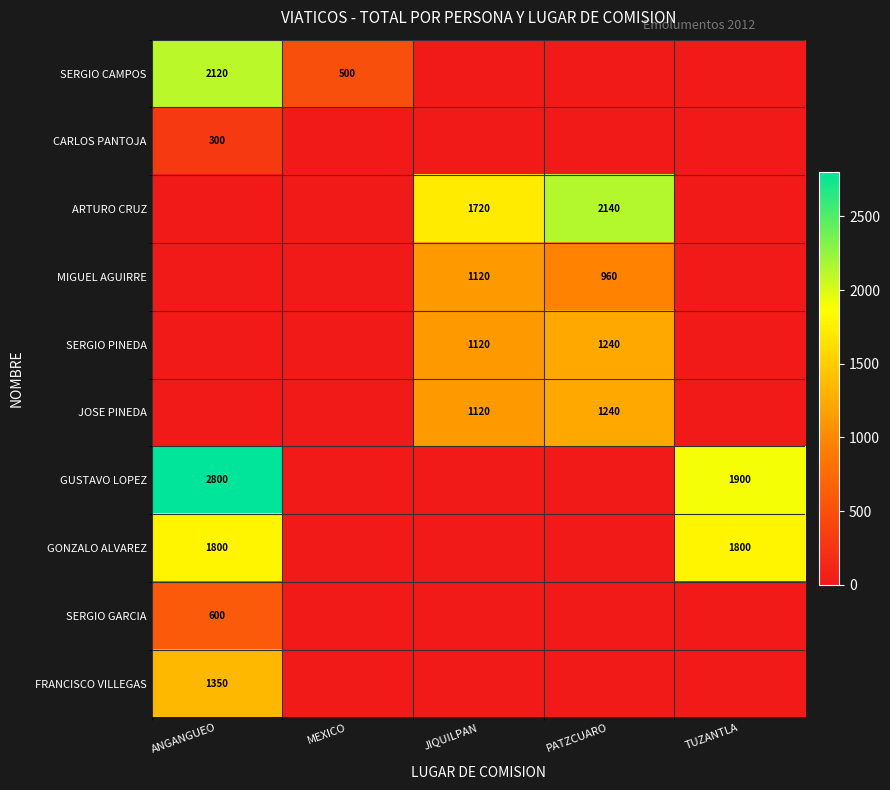

Is it true that SERGIO CAMPOS equals 710 at ANGANGUEO?

False